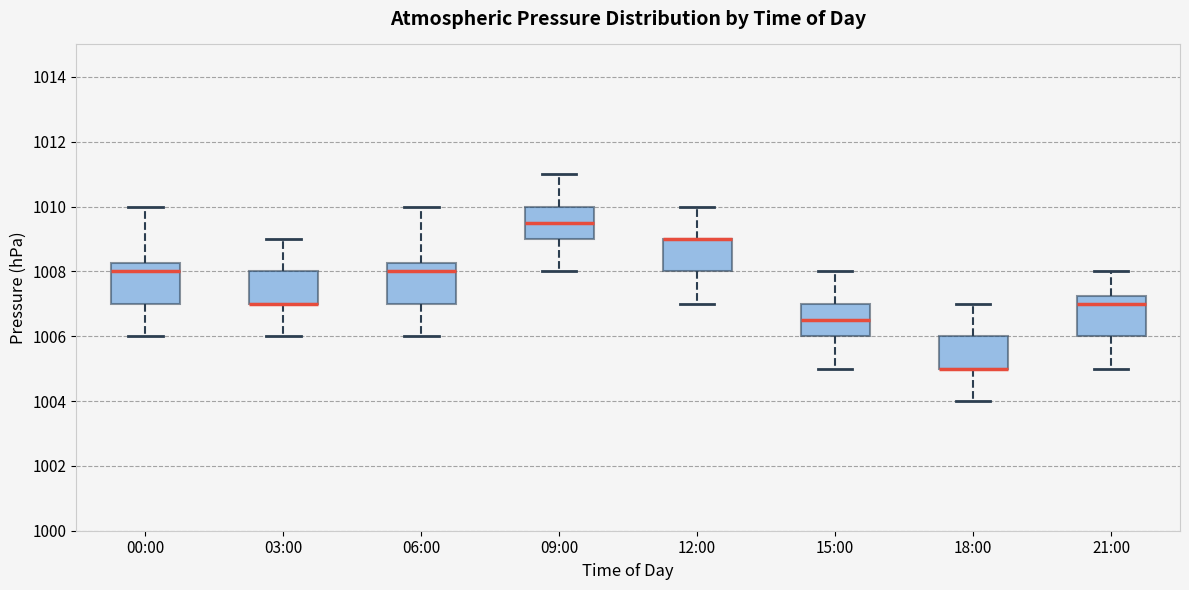

Reading left to right, transcribe this box plot: for each box, give where its median line is, the range the box spans, and where its two whiskers end, as read against the y-axis. The values are not printed on the chart, so give them approximately, as read against the axis.

00:00: median 1008.0, box 1007.0 to 1008.2, whiskers 1006.0 to 1010.0
03:00: median 1007.0 (drawn on the box's lower edge), box 1007.0 to 1008.0, whiskers 1006.0 to 1009.0
06:00: median 1008.0, box 1007.0 to 1008.2, whiskers 1006.0 to 1010.0
09:00: median 1009.6, box 1009.0 to 1010.0, whiskers 1008.0 to 1011.0
12:00: median 1009.0 (drawn on the box's upper edge), box 1008.0 to 1009.0, whiskers 1007.0 to 1010.0
15:00: median 1006.6, box 1006.0 to 1007.0, whiskers 1005.0 to 1008.0
18:00: median 1005.0 (drawn on the box's lower edge), box 1005.0 to 1006.0, whiskers 1004.0 to 1007.0
21:00: median 1007.0, box 1006.0 to 1007.2, whiskers 1005.0 to 1008.0